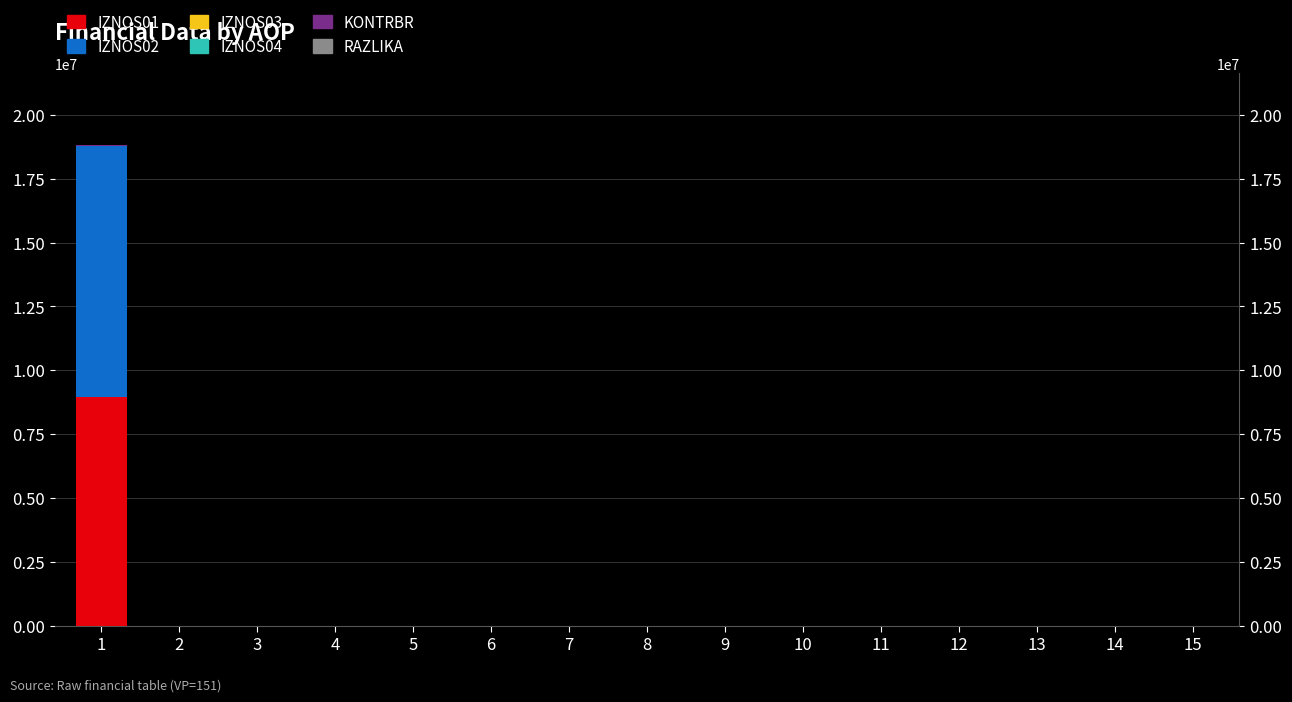

Is the value of IZNOS02 at 4 greater than the value of KONTRBR at 2?

No